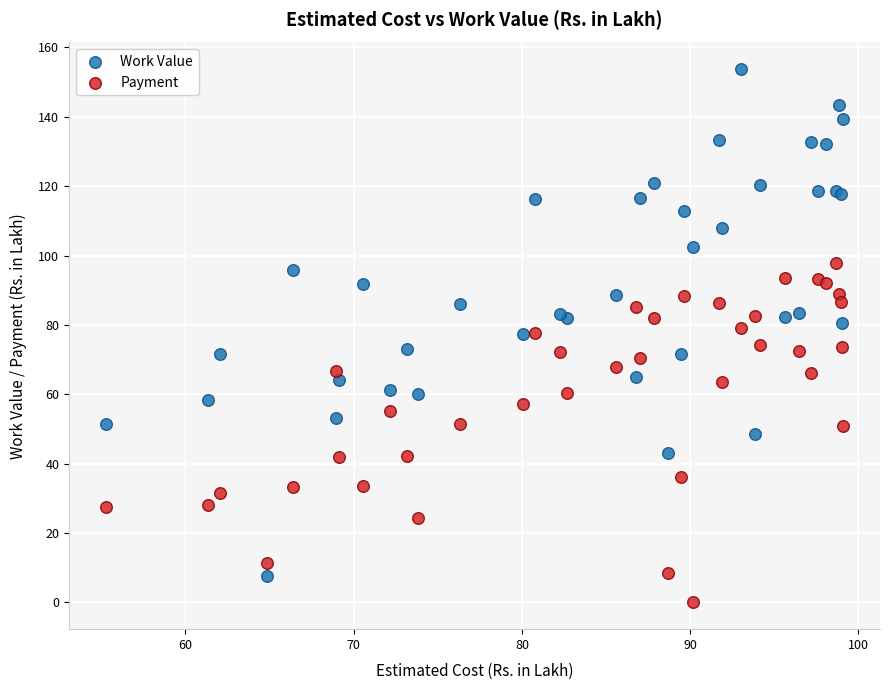

Which series has the largest Y range (max minus min)?

Work Value